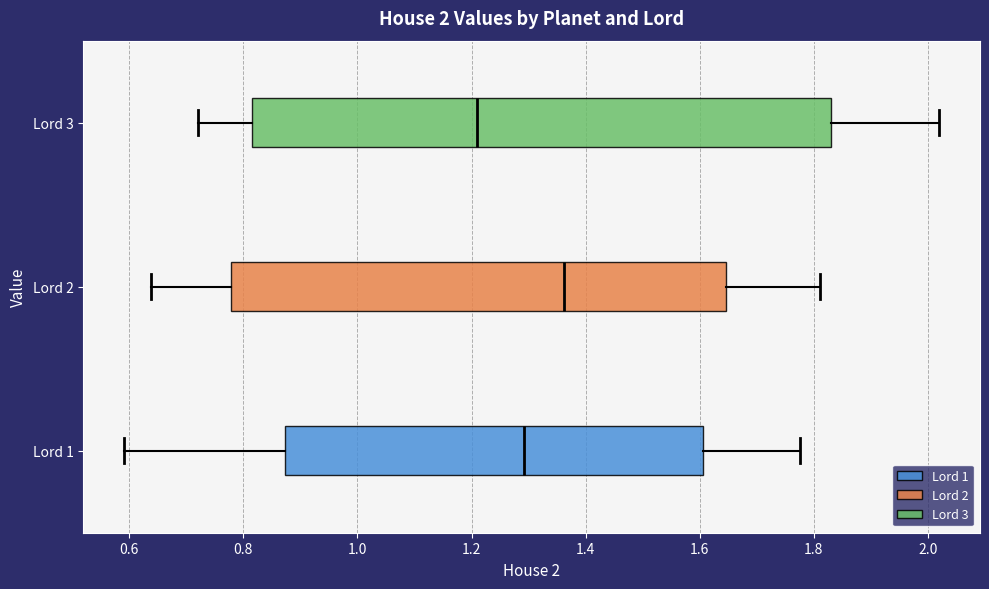

Which box's median line is the furthest to the right?

Lord 2